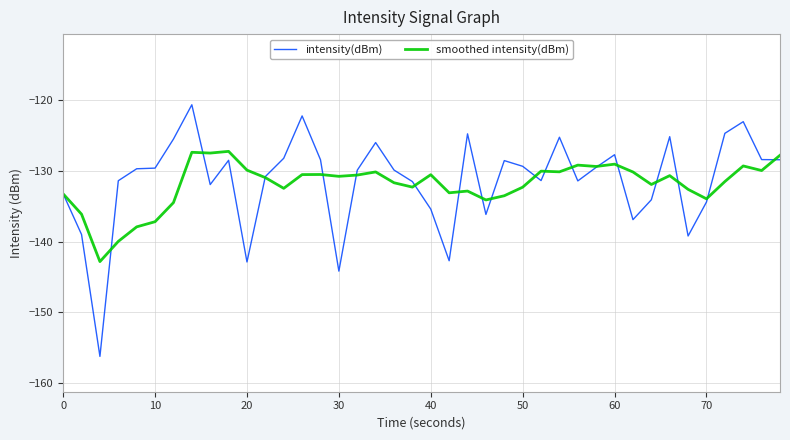

What is the smallest value displayed?

-156.2